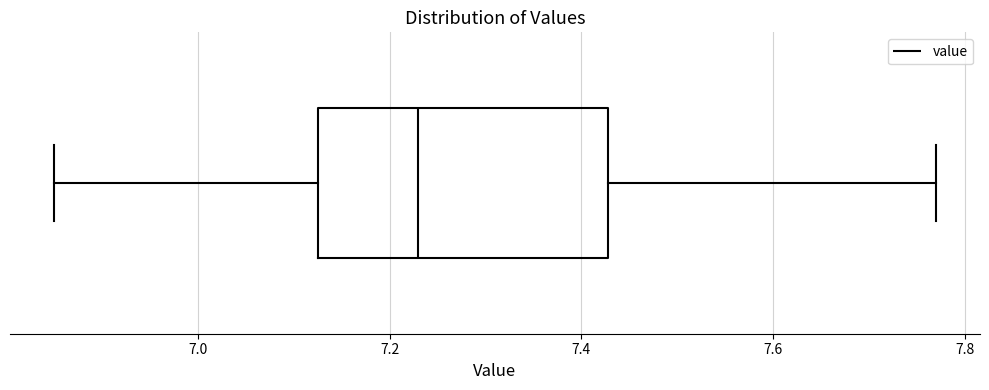

Read this box plot against the x-axis: the position of the median line, the range covered by the box, and the ends of both whiskers. The values are not printed on the chart, so give them approximately, as read against the axis.

median 7.24, box 7.12 to 7.42, whiskers 6.86 to 7.78